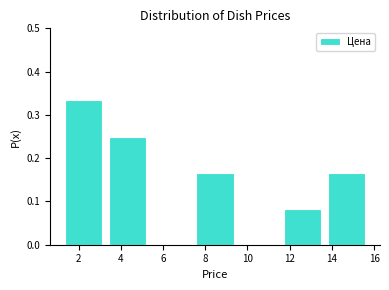

What is the height of the bar covering 13.6 to 15.8 on the x-axis? Neither the bar edges nor the heights are printed on the chart, so give them approximately, as read against the axes.

0.17